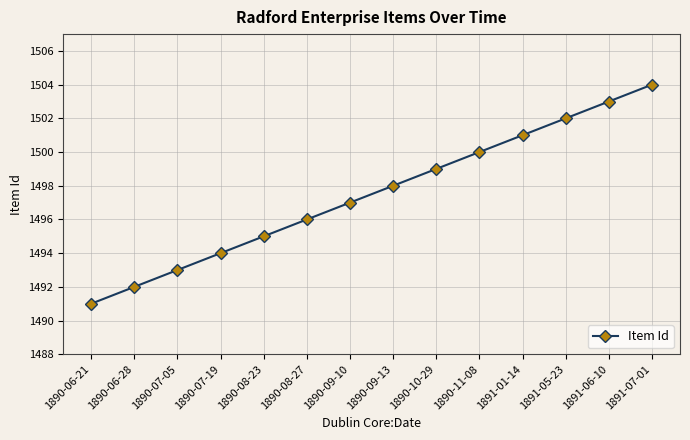

Reading left to right, extract all data points from this chart.

1491	1492	1493	1494	1495	1496	1497	1498	1499	1500	1501	1502	1503	1504